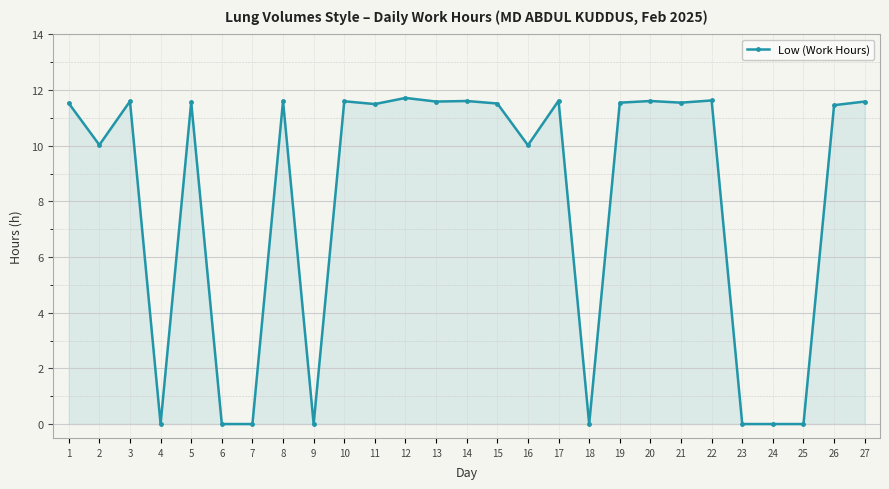

At which category does the data reach its first local peak?

3